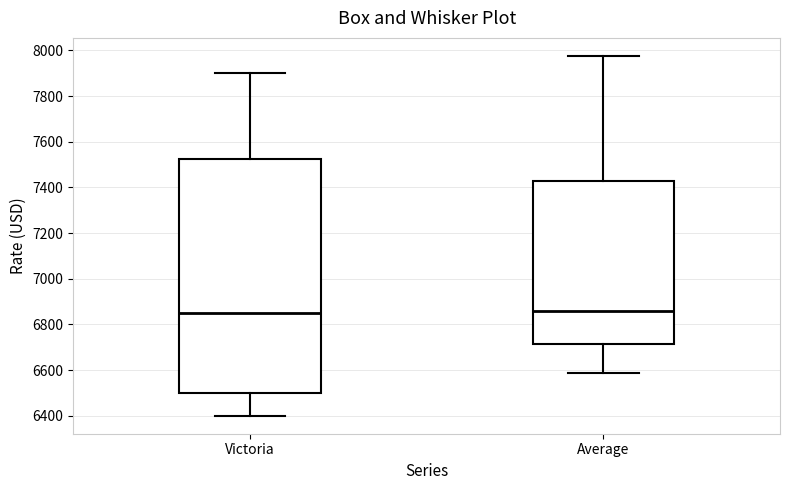

Which box is the tallest, from its lower edge to its upper edge?

Victoria